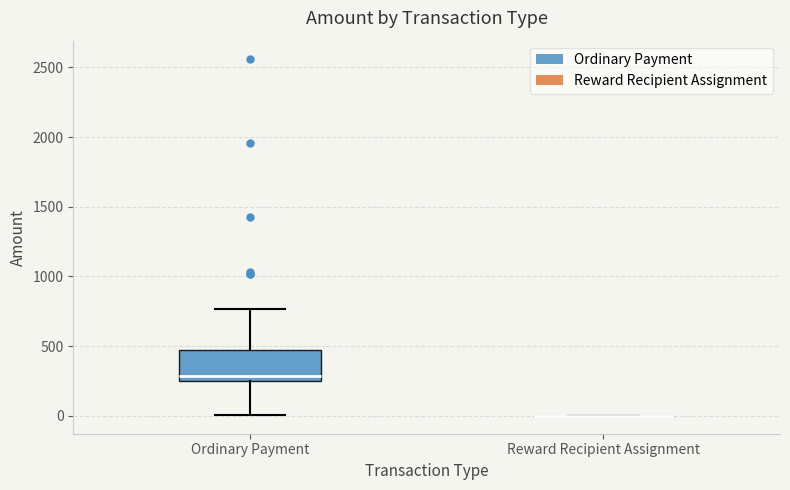

Reading left to right, read every box against the y-axis: the position of its median line, the range the box covers, and the ends of its whiskers. The values are not printed on the chart, so give them approximately, as read against the axis.

Ordinary Payment: median 300, box 250 to 450, whiskers 0 to 750
Reward Recipient Assignment: box collapsed to a line at 0, whiskers 0 to 0